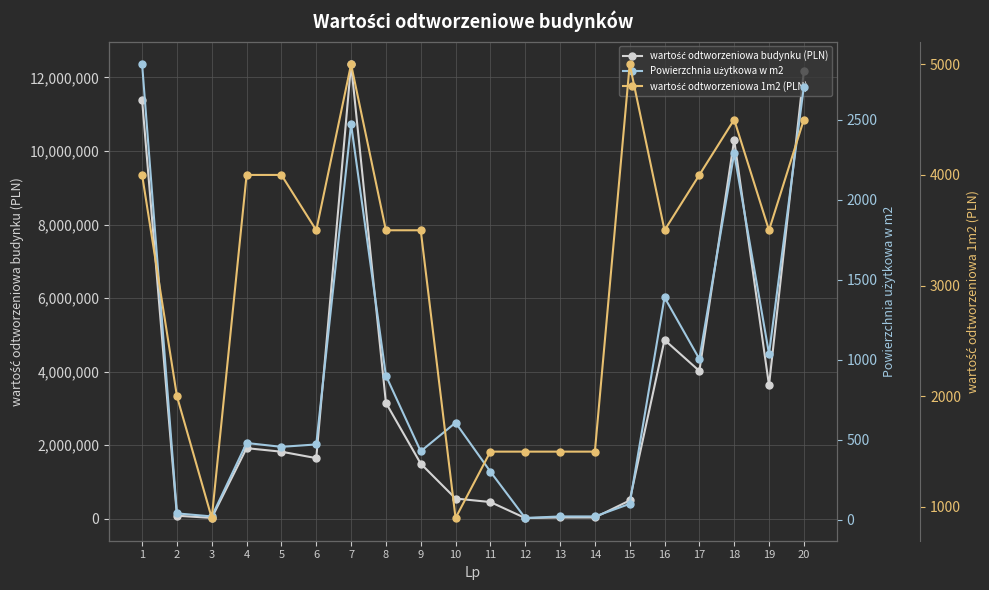

Between 15 and 3, which is larger?

15